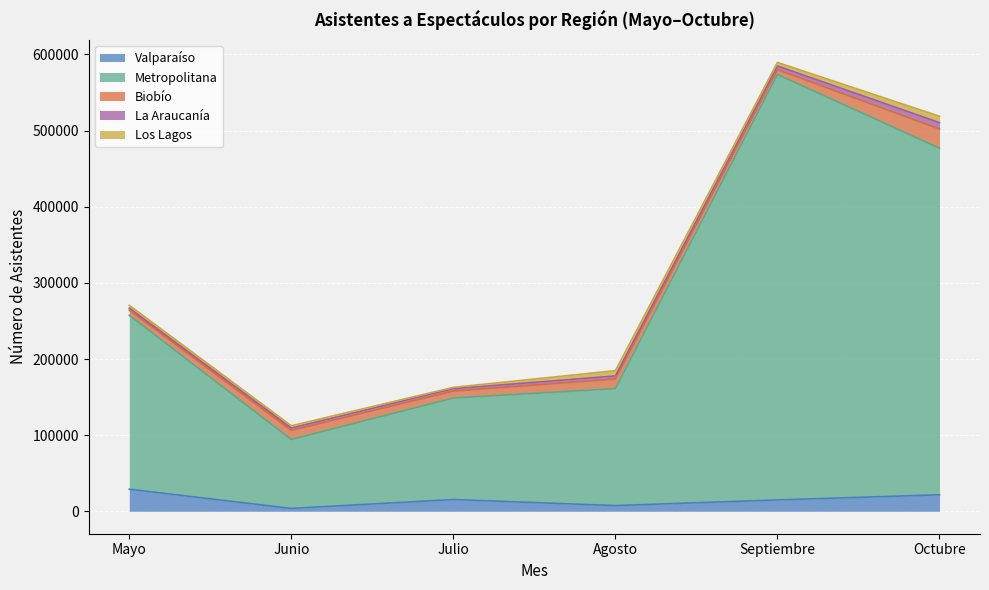

How many categories are shown in the chart?

6